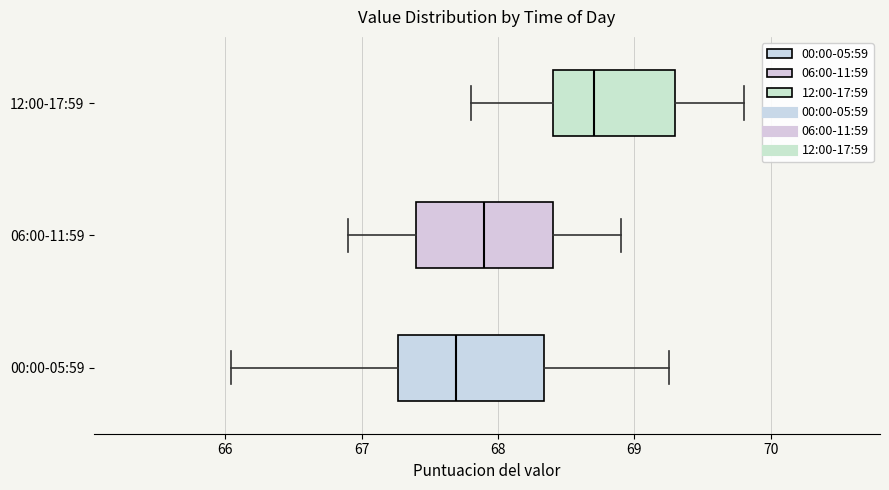

Reading bottom to top, read every box against the x-axis: the position of its median line, the range the box covers, and the ends of its whiskers. The values are not printed on the chart, so give them approximately, as read against the axis.

00:00-05:59: median 67.7, box 67.3 to 68.3, whiskers 66.0 to 69.3
06:00-11:59: median 67.9, box 67.4 to 68.4, whiskers 66.9 to 68.9
12:00-17:59: median 68.7, box 68.4 to 69.3, whiskers 67.8 to 69.8